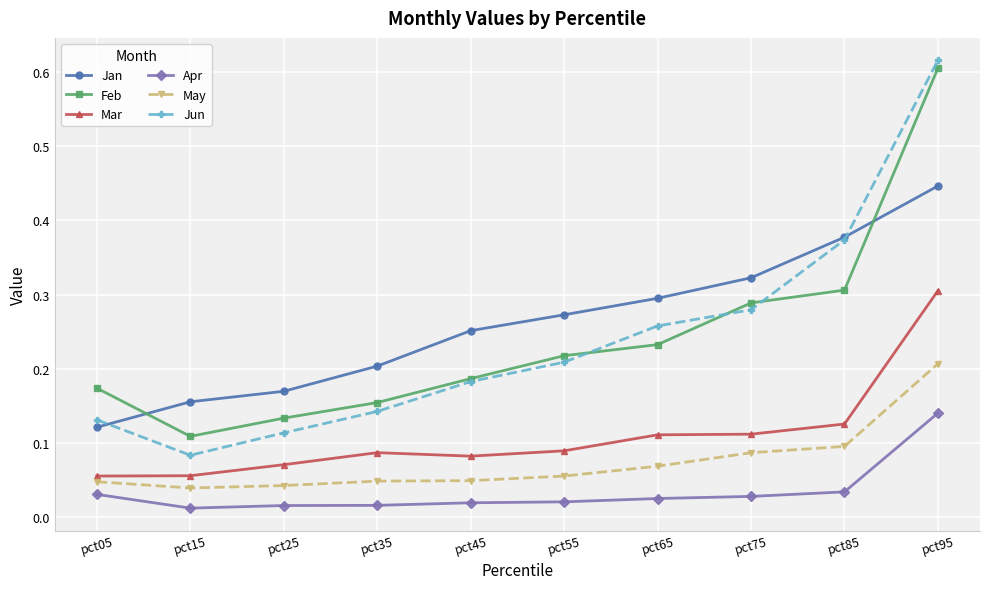

Which category has the highest value in the Feb series?

pct95